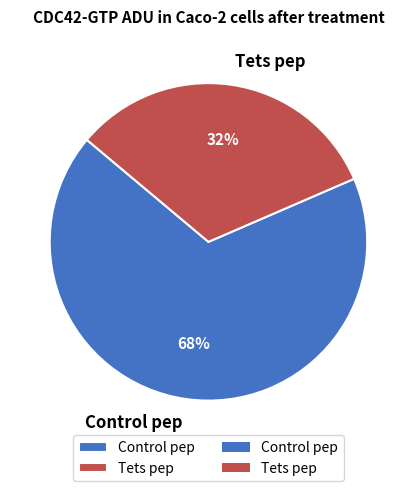

True or false: Tets pep accounts for 40% of the total.

False